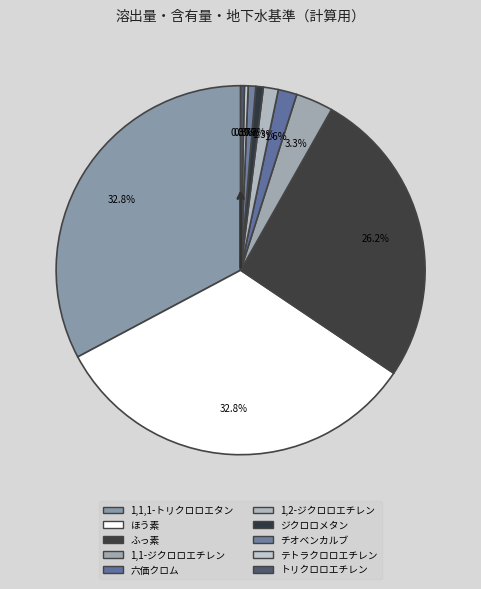

How many slices are in this pie chart?

10